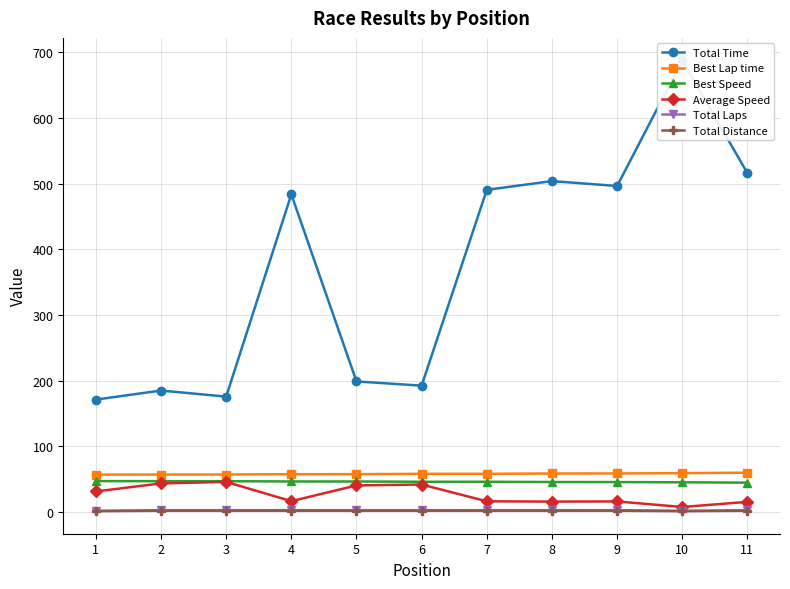

How many lines are shown in the chart?

6